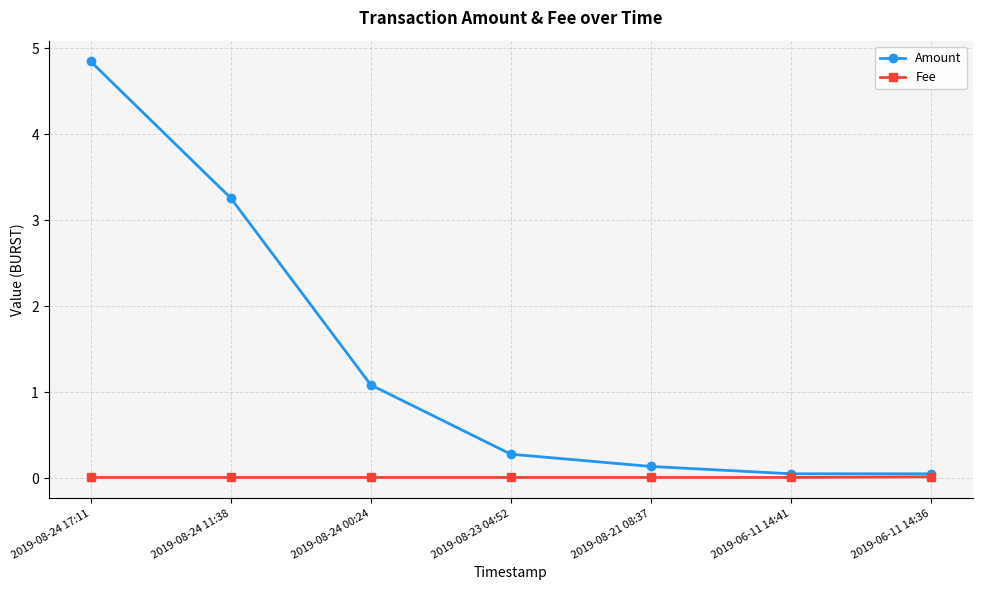

At which label is Amount closest to 2?

2019-08-24 00:24